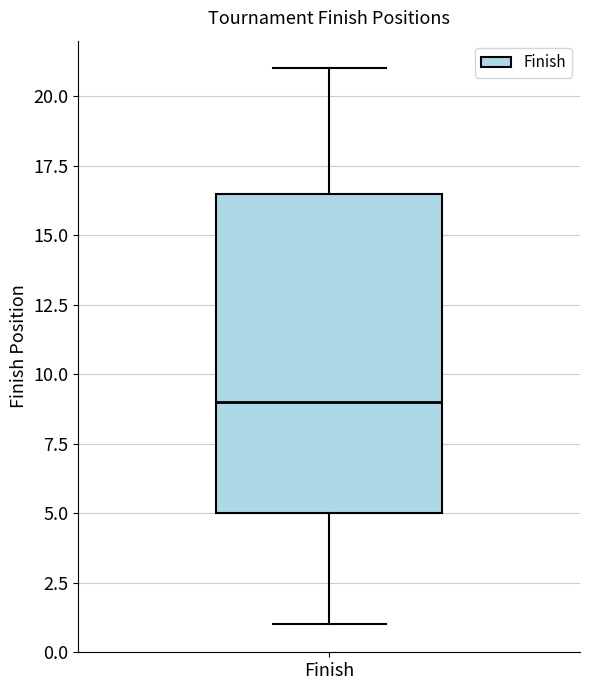

Where is the upper edge of the box for Finish on the y-axis? The values are not printed on the chart, so give them approximately, as read against the axis.

16.5